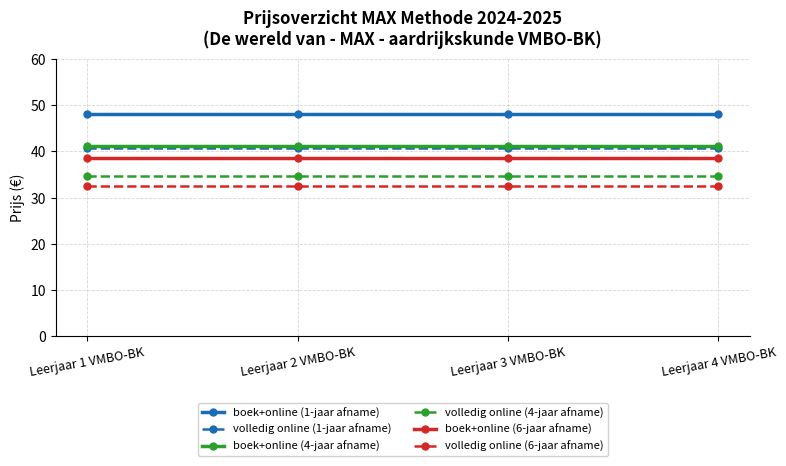

True or false: boek+online (4-jaar afname) and volledig online (1-jaar afname) cross at least once.

False